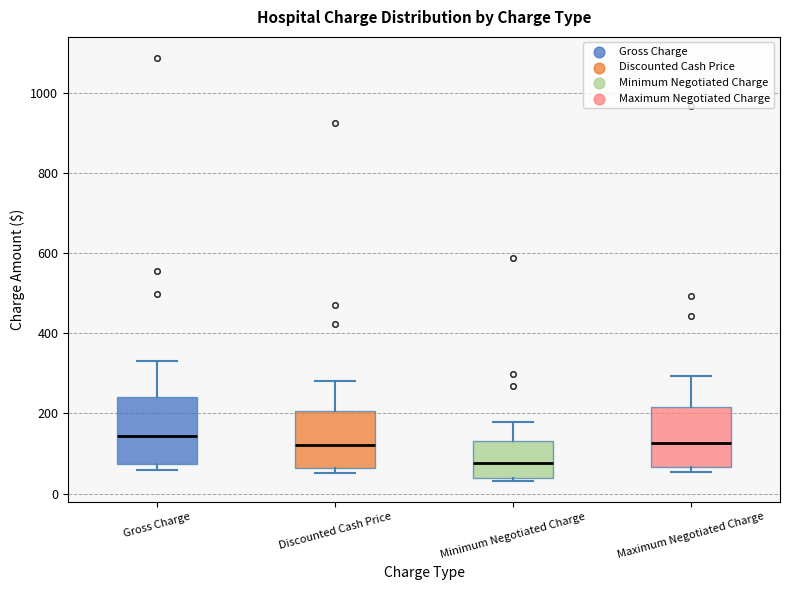

Which box has the lowest median line?

Minimum Negotiated Charge